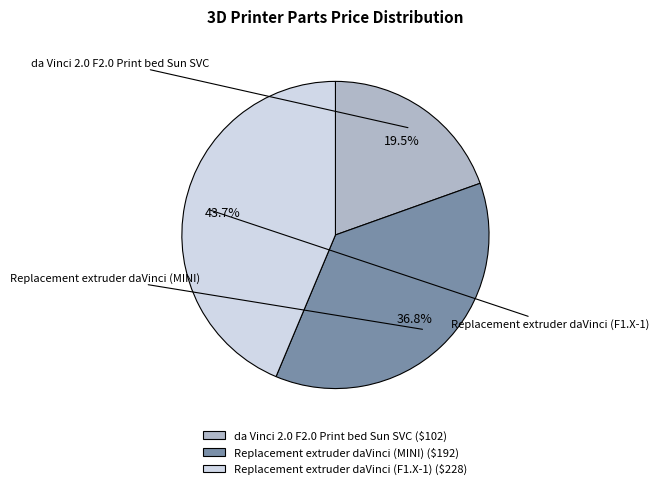

The Replacement extruder daVinci (F1.X-1) slice represents 44% of the pie. True or false?

True